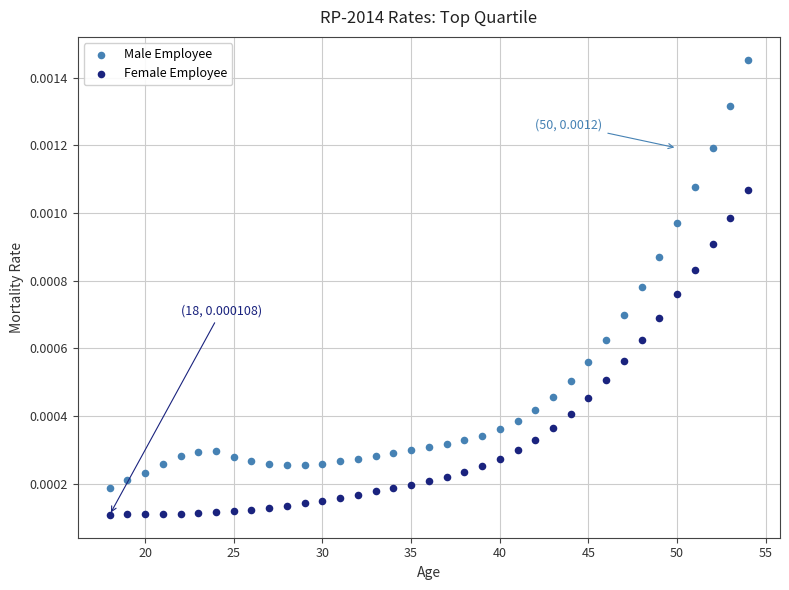

Which series reaches the maximum Y coordinate?

Male Employee